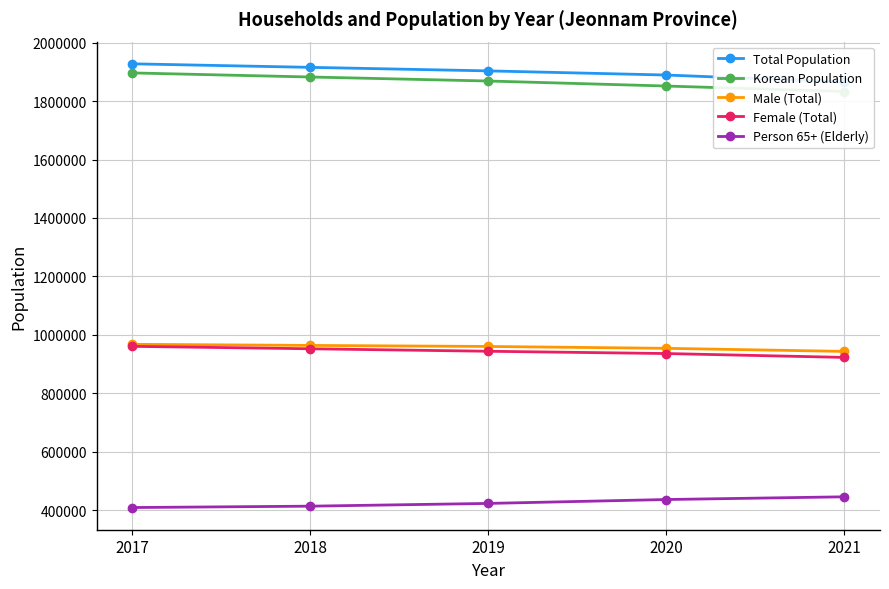

Reading right to left, extract all data points from this chart.

Total Population: 2021=1865459	2020=1889201	2019=1903429	2018=1915518	2017=1927645
Korean Population: 2021=1832803	2020=1851549	2019=1868745	2018=1882476	2017=1896424
Male (Total): 2021=943018	2020=953518	2019=959922	2018=963510	2017=967293
Female (Total): 2021=922441	2020=935683	2019=943507	2018=952008	2017=960352
Person 65+ (Elderly): 2021=445198	2020=435880	2019=422548	2018=413128	2017=408451